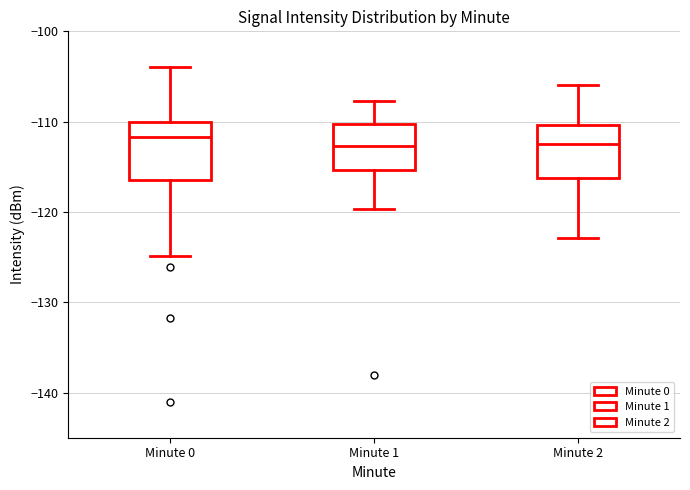

Reading left to right, read every box against the y-axis: the position of its median line, the range the box covers, and the ends of its whiskers. The values are not printed on the chart, so give them approximately, as read against the axis.

Minute 0: median -112, box -116 to -110, whiskers -125 to -104
Minute 1: median -113, box -115 to -110, whiskers -120 to -108
Minute 2: median -112, box -116 to -110, whiskers -123 to -106